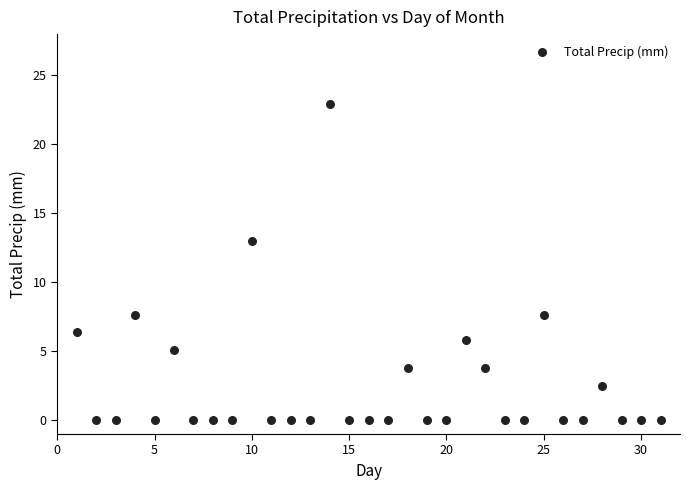

What Y value in the scatter plot is closest to 11?

13.0